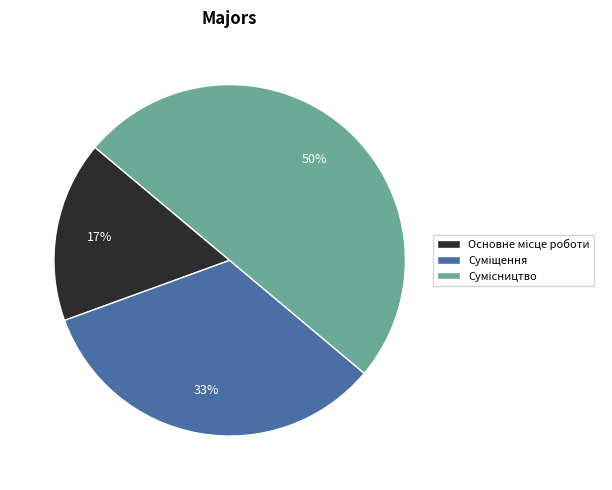

To the nearest percent, what is the difference between the largest and smallest slice percentages?

33%